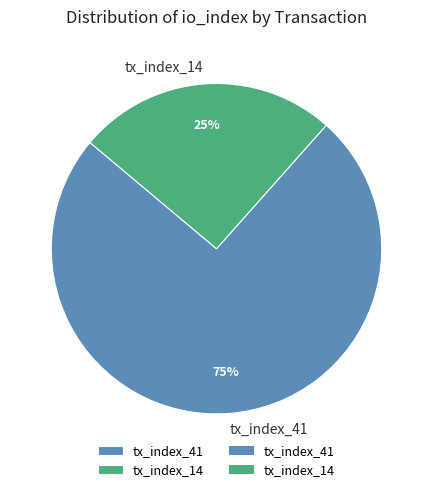

To the nearest percent, what percentage of the pie is tx_index_41?

75%